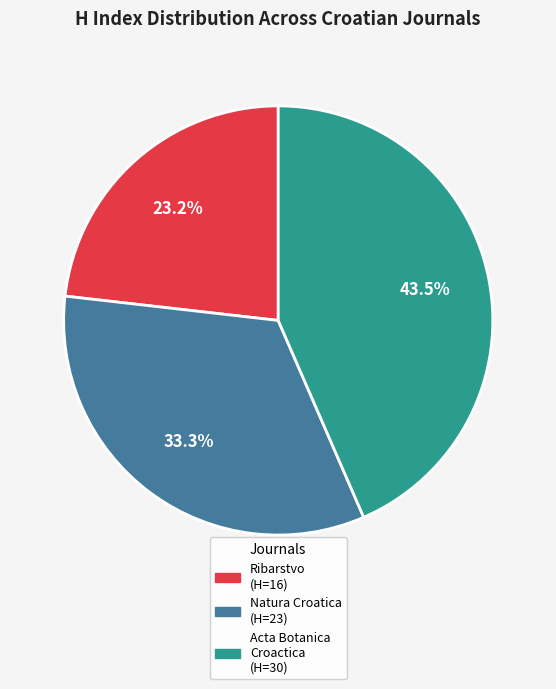

Approximately how many times larger is the value at Natura Croatica (H=23) compared to Acta Botanica Croactica (H=30)?

0.8